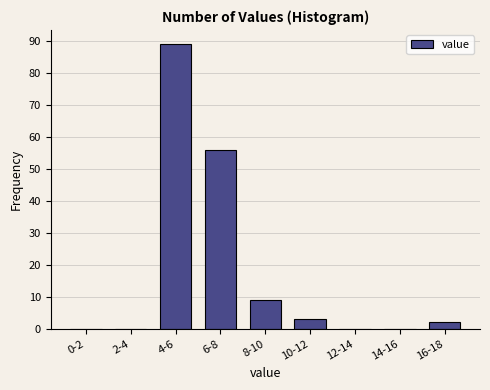

Reading left to right, what are all the values shown in this chart?

0-2=0	2-4=0	4-6=89	6-8=56	8-10=9	10-12=3	12-14=0	14-16=0	16-18=2